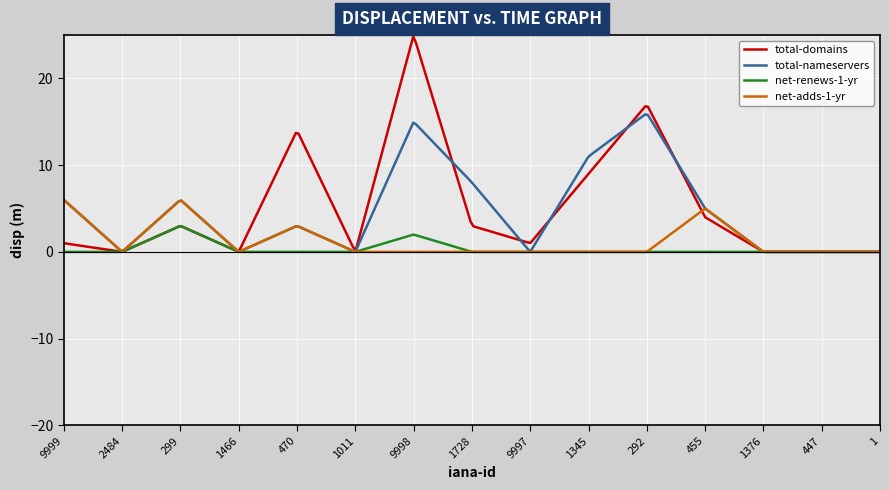

In total-domains, how many points are higher than both neighbors (excluding endpoints)?

4